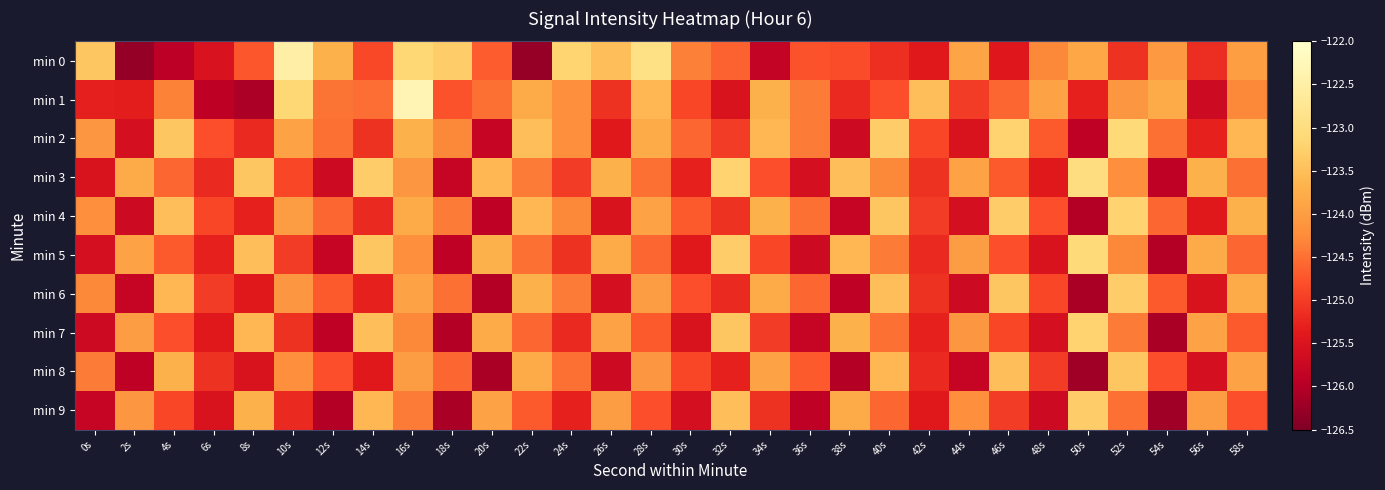

Reading right to left, transcribe all the data shown in this chart.

min 0: 58s=-124.0	56s=-125.2	54s=-124.1	52s=-125.1	50s=-123.9	48s=-124.3	46s=-125.4	44s=-123.9	42s=-125.4	40s=-125.1	38s=-124.8	36s=-124.8	34s=-125.8	32s=-124.6	30s=-124.4	28s=-122.9	26s=-123.5	24s=-123.2	22s=-126.3	20s=-124.7	18s=-123.3	16s=-123.1	14s=-124.9	12s=-123.7	10s=-122.5	8s=-124.7	6s=-125.5	4s=-125.9	2s=-126.3	0s=-123.4
min 1: 58s=-124.3	56s=-125.7	54s=-123.8	52s=-124.1	50s=-125.3	48s=-123.9	46s=-124.6	44s=-125.0	42s=-123.5	40s=-124.8	38s=-125.2	36s=-124.4	34s=-123.7	32s=-125.5	30s=-124.9	28s=-123.6	26s=-125.1	24s=-124.2	22s=-123.8	20s=-124.5	18s=-124.8	16s=-122.3	14s=-124.5	12s=-124.5	10s=-123.1	8s=-126.1	6s=-125.9	4s=-124.3	2s=-125.3	0s=-125.3
min 2: 58s=-123.6	56s=-125.3	54s=-124.5	52s=-123.1	50s=-125.9	48s=-124.7	46s=-123.2	44s=-125.5	42s=-124.9	40s=-123.3	38s=-125.7	36s=-124.4	34s=-123.6	32s=-125.0	30s=-124.6	28s=-123.8	26s=-125.4	24s=-124.2	22s=-123.5	20s=-125.8	18s=-124.3	16s=-123.7	14s=-125.1	12s=-124.5	10s=-123.9	8s=-125.2	6s=-124.8	4s=-123.4	2s=-125.6	0s=-124.1
min 3: 58s=-124.5	56s=-123.7	54s=-125.9	52s=-124.2	50s=-123.0	48s=-125.4	46s=-124.7	44s=-123.9	42s=-125.1	40s=-124.3	38s=-123.5	36s=-125.6	34s=-124.8	32s=-123.2	30s=-125.3	28s=-124.5	26s=-123.7	24s=-125.0	22s=-124.4	20s=-123.6	18s=-125.8	16s=-124.1	14s=-123.3	12s=-125.7	10s=-124.9	8s=-123.4	6s=-125.2	4s=-124.6	2s=-123.8	0s=-125.5
min 4: 58s=-123.7	56s=-125.4	54s=-124.6	52s=-123.2	50s=-126.0	48s=-124.8	46s=-123.3	44s=-125.6	42s=-125.0	40s=-123.4	38s=-125.8	36s=-124.5	34s=-123.7	32s=-125.1	30s=-124.7	28s=-123.9	26s=-125.5	24s=-124.3	22s=-123.6	20s=-125.9	18s=-124.4	16s=-123.8	14s=-125.2	12s=-124.6	10s=-124.0	8s=-125.3	6s=-124.9	4s=-123.5	2s=-125.7	0s=-124.2
min 5: 58s=-124.6	56s=-123.8	54s=-126.0	52s=-124.3	50s=-123.1	48s=-125.5	46s=-124.8	44s=-124.0	42s=-125.2	40s=-124.4	38s=-123.6	36s=-125.7	34s=-124.9	32s=-123.3	30s=-125.4	28s=-124.6	26s=-123.8	24s=-125.1	22s=-124.5	20s=-123.7	18s=-125.9	16s=-124.2	14s=-123.4	12s=-125.8	10s=-125.0	8s=-123.5	6s=-125.3	4s=-124.7	2s=-123.9	0s=-125.6
min 6: 58s=-123.8	56s=-125.5	54s=-124.7	52s=-123.3	50s=-126.1	48s=-124.9	46s=-123.4	44s=-125.7	42s=-125.1	40s=-123.5	38s=-125.9	36s=-124.6	34s=-123.8	32s=-125.2	30s=-124.8	28s=-124.0	26s=-125.6	24s=-124.4	22s=-123.7	20s=-126.0	18s=-124.5	16s=-123.9	14s=-125.3	12s=-124.7	10s=-124.1	8s=-125.4	6s=-125.0	4s=-123.6	2s=-125.8	0s=-124.3
min 7: 58s=-124.7	56s=-123.9	54s=-126.1	52s=-124.4	50s=-123.2	48s=-125.6	46s=-124.9	44s=-124.1	42s=-125.3	40s=-124.5	38s=-123.7	36s=-125.8	34s=-125.0	32s=-123.4	30s=-125.5	28s=-124.7	26s=-123.9	24s=-125.2	22s=-124.6	20s=-123.8	18s=-126.0	16s=-124.3	14s=-123.5	12s=-125.9	10s=-125.1	8s=-123.6	6s=-125.4	4s=-124.8	2s=-124.0	0s=-125.7
min 8: 58s=-123.9	56s=-125.6	54s=-124.8	52s=-123.4	50s=-126.2	48s=-125.0	46s=-123.5	44s=-125.8	42s=-125.2	40s=-123.6	38s=-126.0	36s=-124.7	34s=-123.9	32s=-125.3	30s=-124.9	28s=-124.1	26s=-125.7	24s=-124.5	22s=-123.8	20s=-126.1	18s=-124.6	16s=-124.0	14s=-125.4	12s=-124.8	10s=-124.2	8s=-125.5	6s=-125.1	4s=-123.7	2s=-125.9	0s=-124.4
min 9: 58s=-124.8	56s=-124.0	54s=-126.2	52s=-124.5	50s=-123.3	48s=-125.7	46s=-125.0	44s=-124.2	42s=-125.4	40s=-124.6	38s=-123.8	36s=-125.9	34s=-125.1	32s=-123.5	30s=-125.6	28s=-124.8	26s=-124.0	24s=-125.3	22s=-124.7	20s=-123.9	18s=-126.1	16s=-124.4	14s=-123.6	12s=-126.0	10s=-125.2	8s=-123.7	6s=-125.5	4s=-124.9	2s=-124.1	0s=-125.8